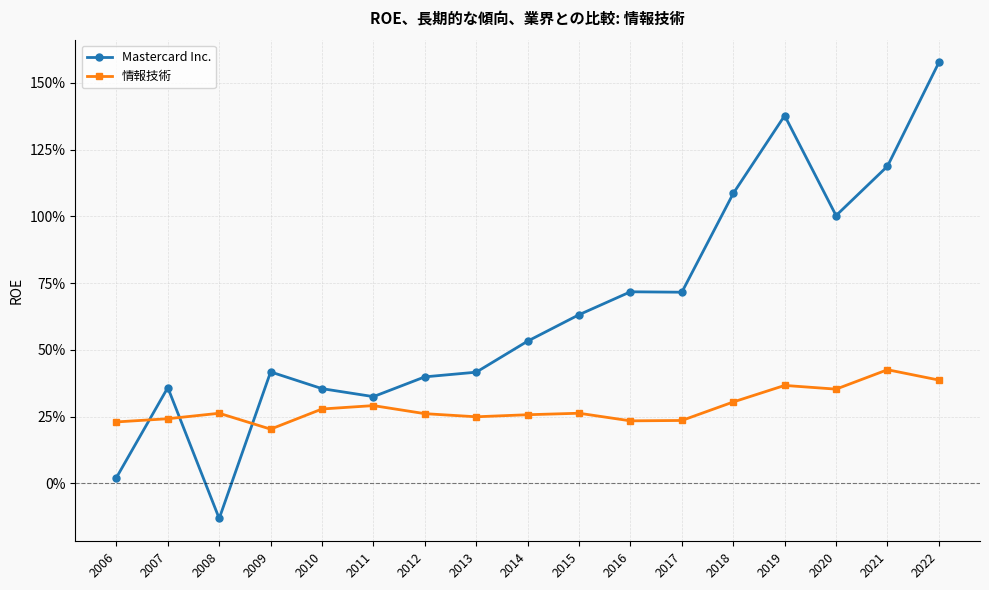

What are all the series names shown in the legend?

Mastercard Inc., 情報技術